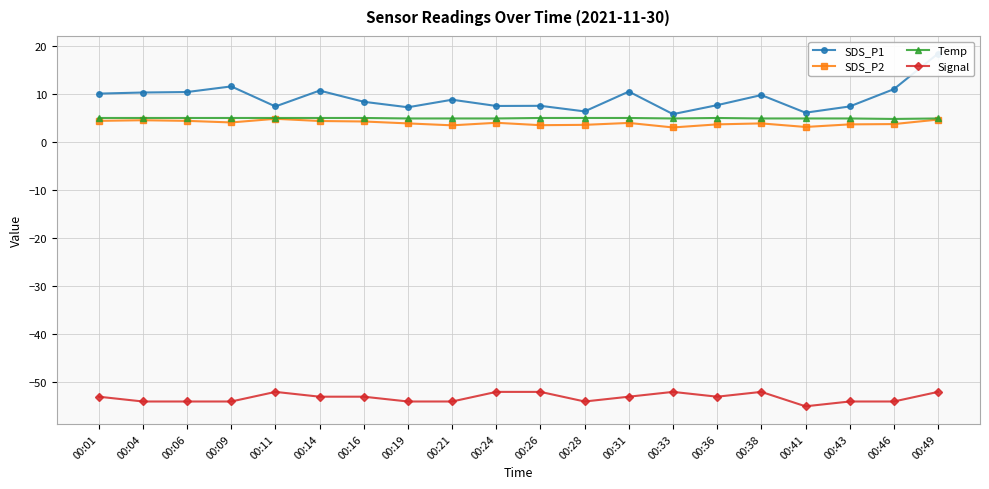

What is the difference between the maximum and second lowest values in the SDS_P1 series?

12.3